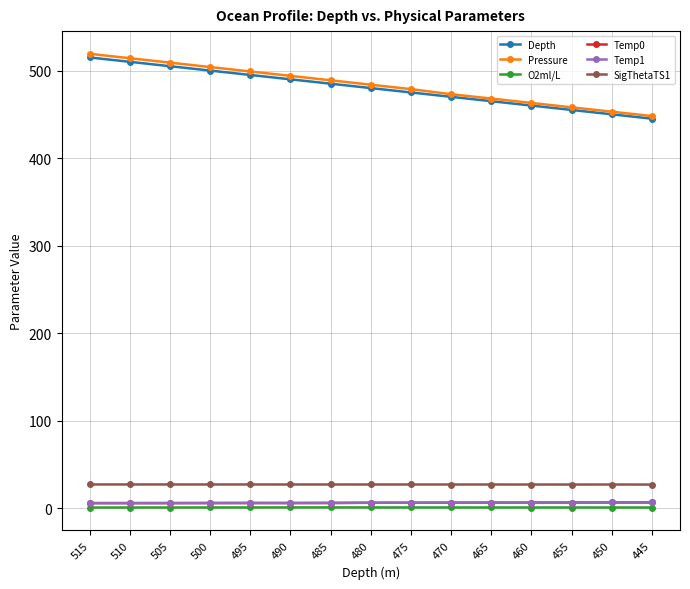

True or false: O2ml/L and Temp0 intersect in this chart.

False